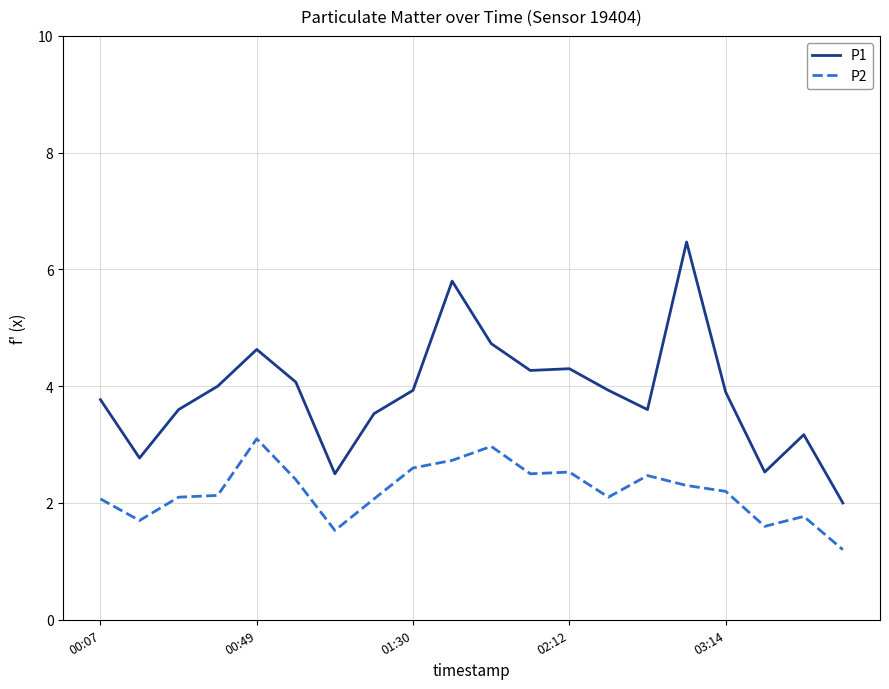

What is the difference between the maximum and minimum values in the P2 series?

1.9